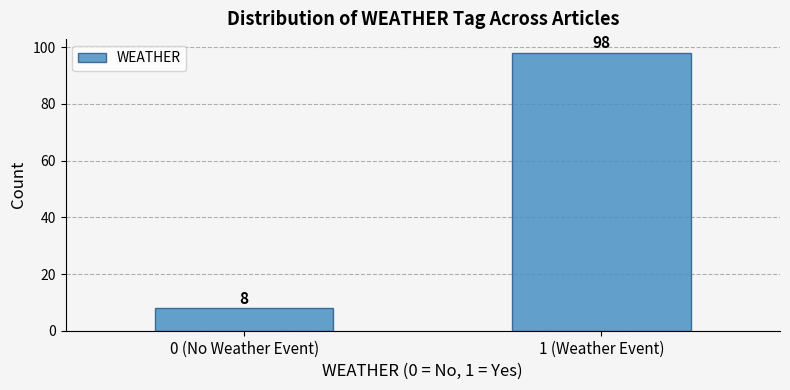

Reading right to left, extract all data points from this chart.

1 (Weather Event)=98	0 (No Weather Event)=8